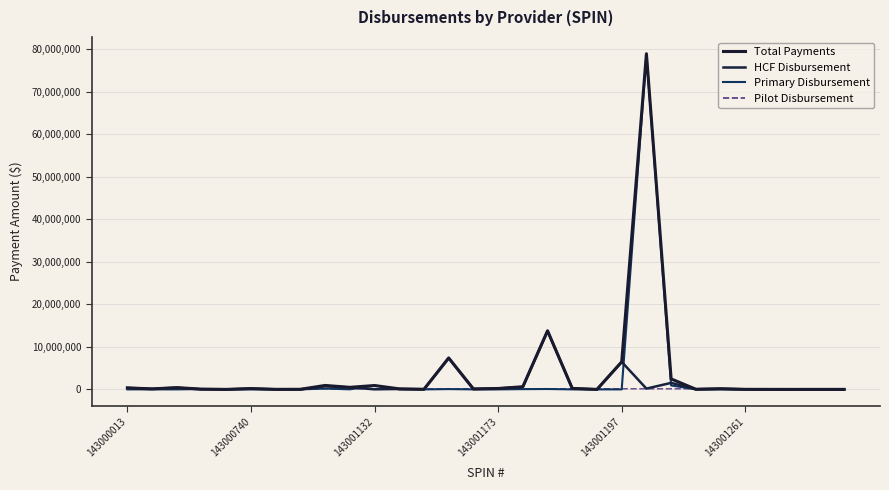

Does the chart display data point markers on the line(s)?

No